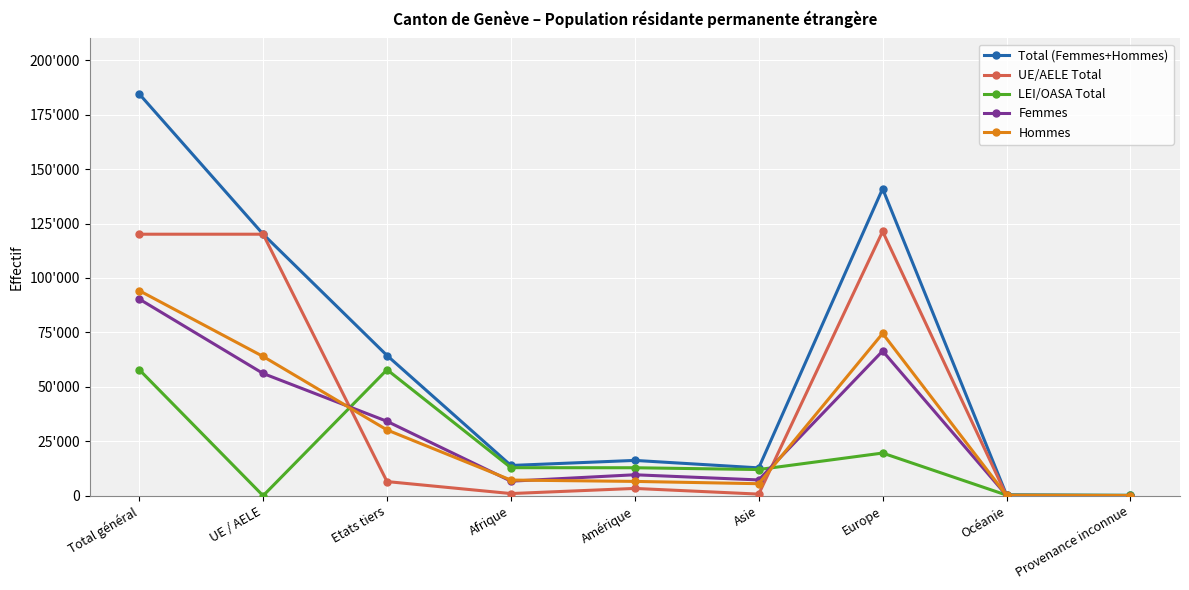

Reading left to right, transcribe all the data shown in this chart.

Total (Femmes+Hommes): Total général=184508	UE / AELE=120106	Etats tiers=64402	Afrique=13912	Amérique=16236	Asie=12808	Europe=140983	Océanie=384	Provenance inconnue=185
UE/AELE Total: Total général=120091	UE / AELE=120091	Etats tiers=6514	Afrique=1017	Amérique=3372	Asie=762	Europe=121369	Océanie=80	Provenance inconnue=5
LEI/OASA Total: Total général=57903	UE / AELE=15	Etats tiers=57888	Afrique=12895	Amérique=12864	Asie=12046	Europe=19614	Océanie=304	Provenance inconnue=180
Femmes: Total général=90328	UE / AELE=56150	Etats tiers=34178	Afrique=6697	Amérique=9642	Asie=7268	Europe=66458	Océanie=189	Provenance inconnue=74
Hommes: Total général=94180	UE / AELE=63956	Etats tiers=30224	Afrique=7215	Amérique=6594	Asie=5540	Europe=74525	Océanie=195	Provenance inconnue=111